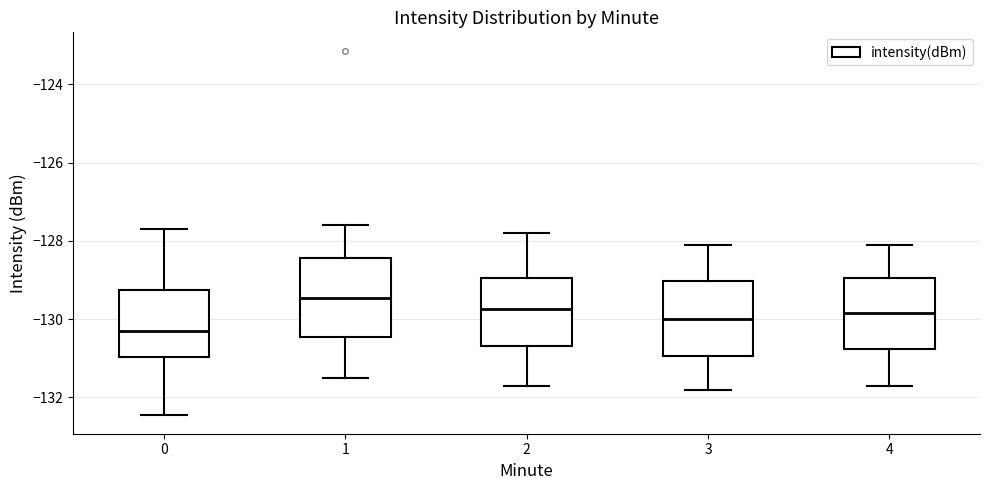

Which box has the lowest median line?

0